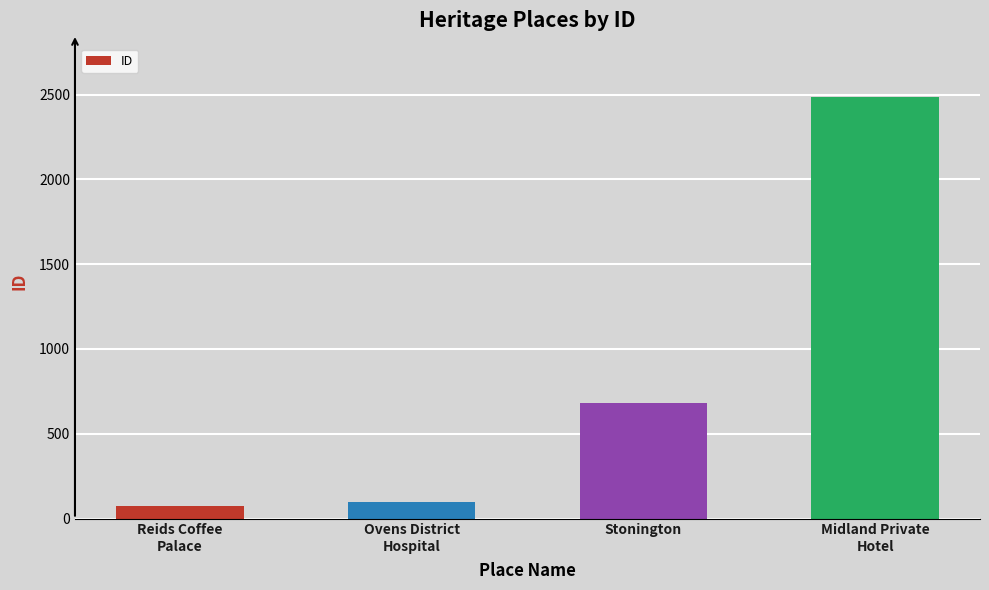

Reading left to right, what are all the values shown in this chart?

76	100	679	2487